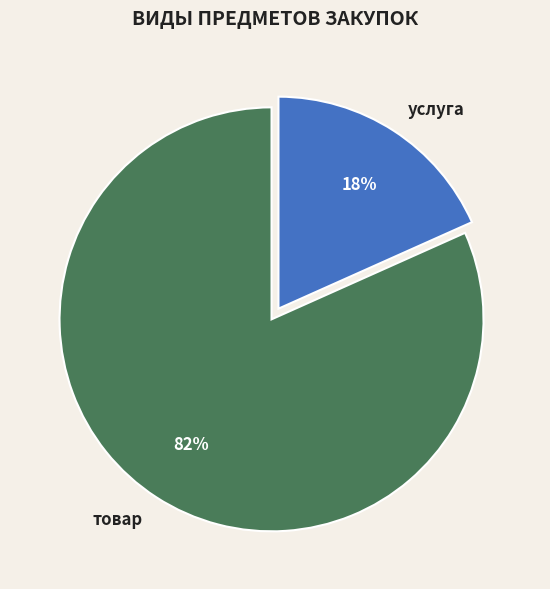

To the nearest percent, what is the average slice percentage?

50%